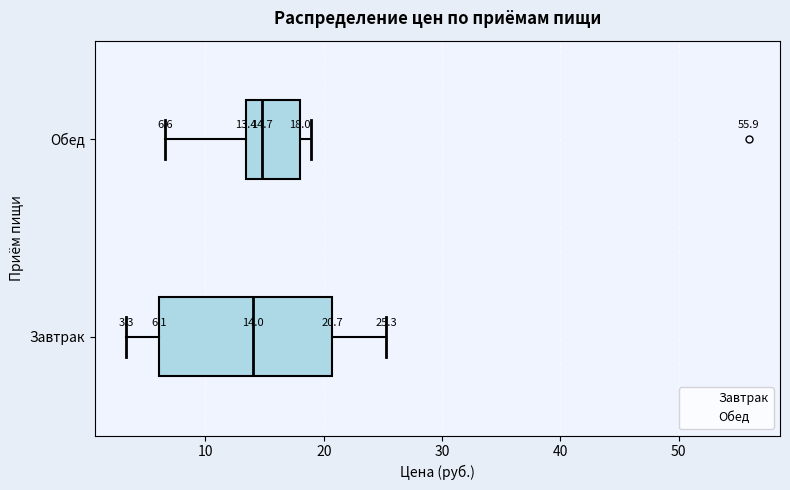

Which box is the widest, from its left edge to its right edge?

Завтрак